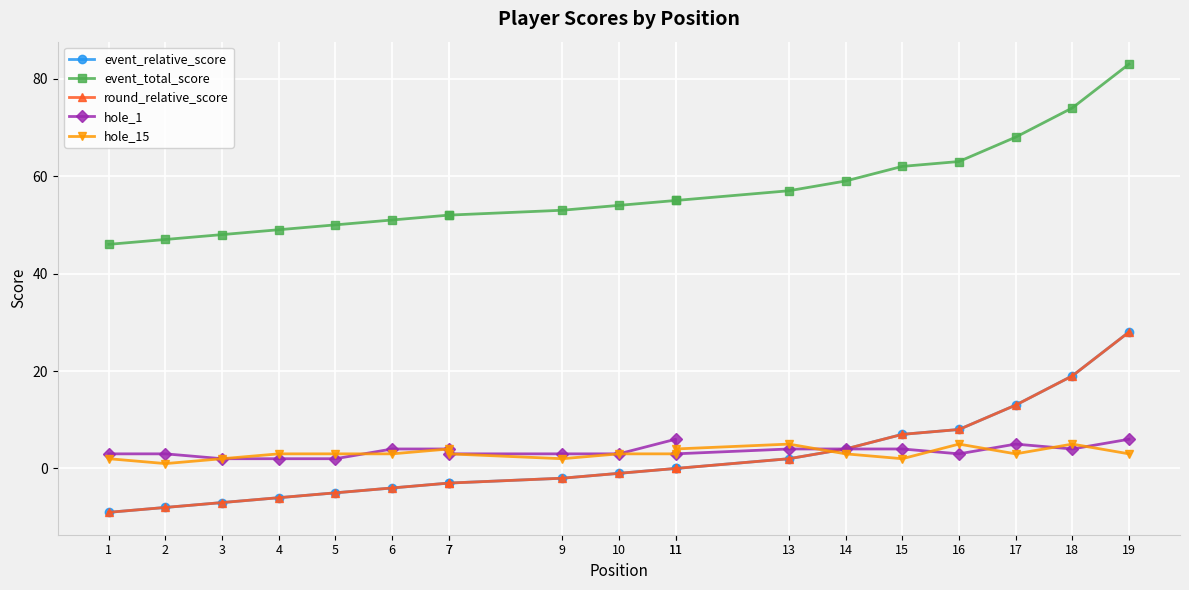

Which series changed the most between 9 and 11?

hole_1